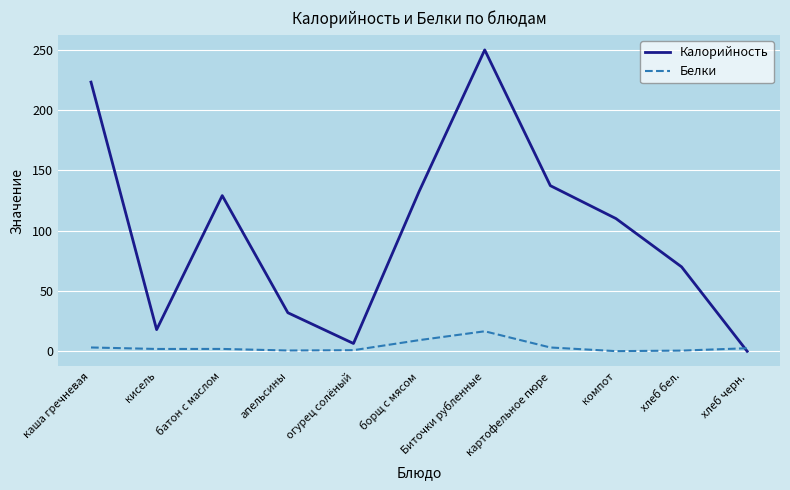

Is it true that Белки equals 9.3 at борщ с мясом?

True